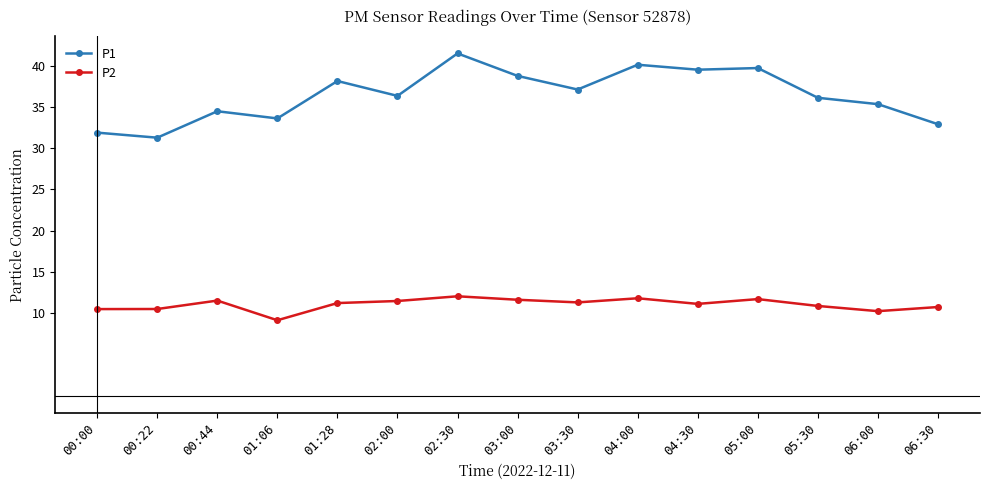

True or false: P2 has more than 0 interior local peaks.

True